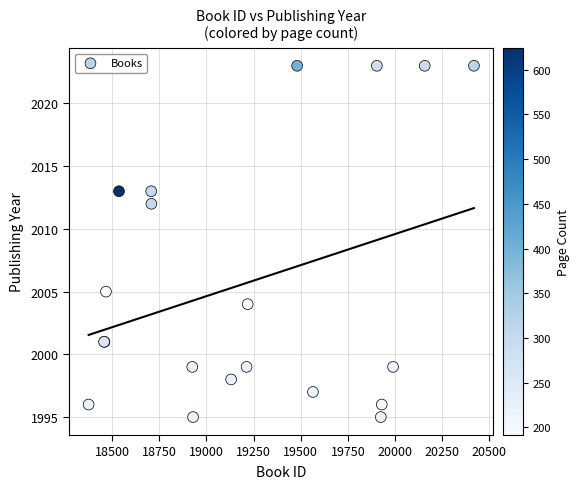

What Y value in the scatter plot is closest to 2009?

2012